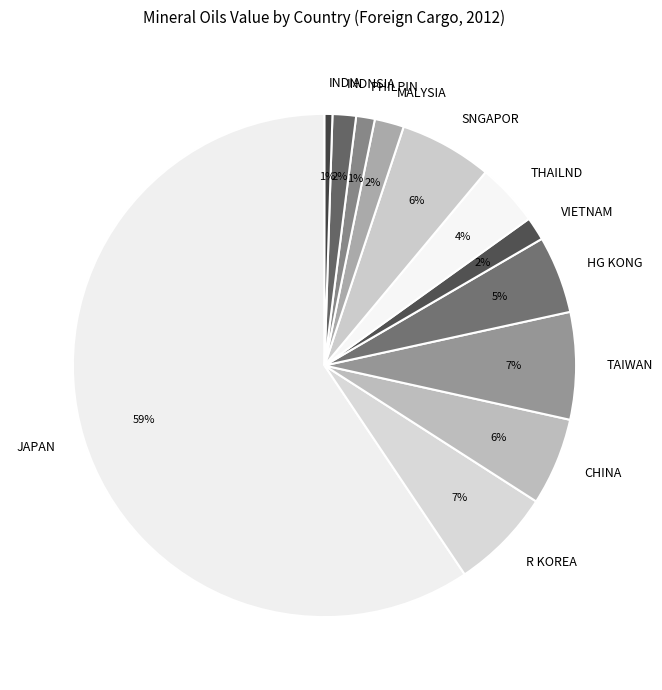

Which has a higher value, TAIWAN or CHINA?

TAIWAN